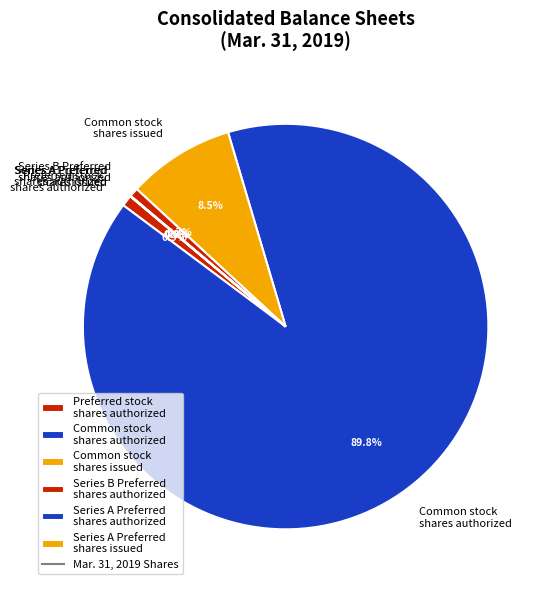

Is the sum of Preferred stock
shares authorized and Series A Preferred
shares authorized greater than half?

No